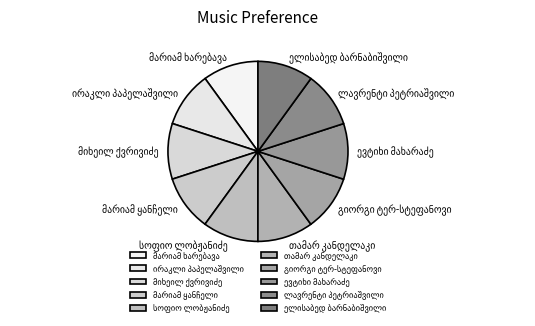

How many segments does this pie chart have?

10